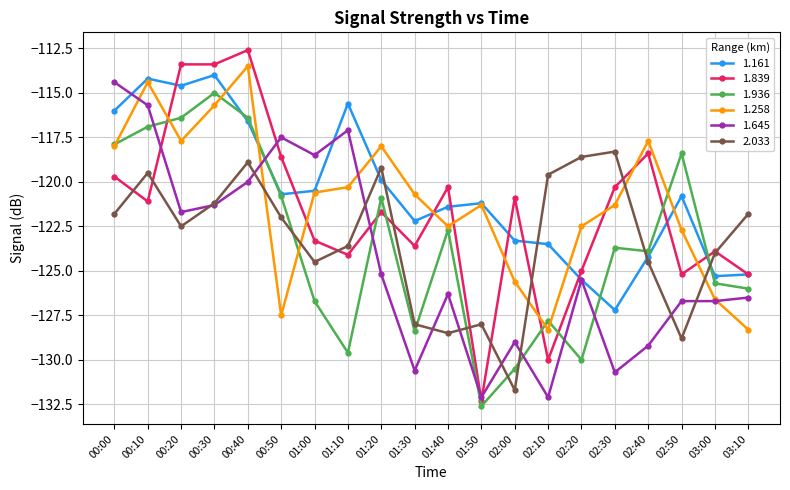

What is the greatest value displayed?

-112.6